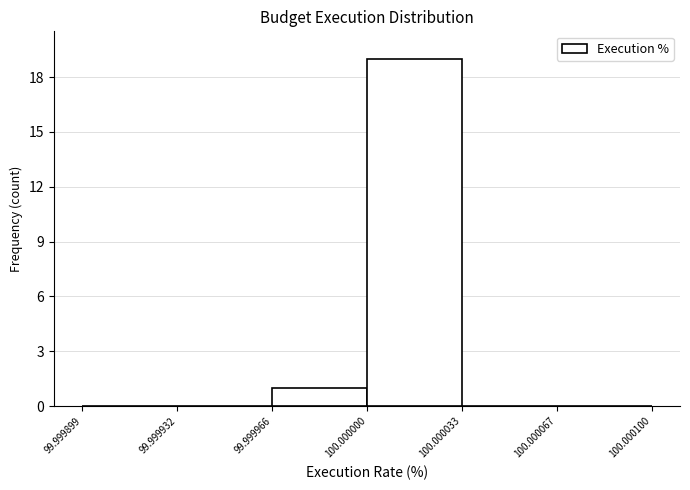

What is the height of the bar covering 100.000000 to 100.000033 on the x-axis? The values are not printed on the chart, so give them approximately, as read against the axis.

19